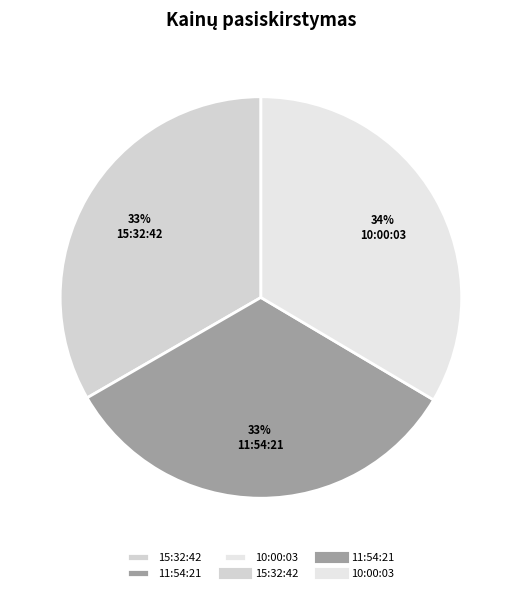

The 10:00:03 slice represents 47% of the pie. True or false?

False